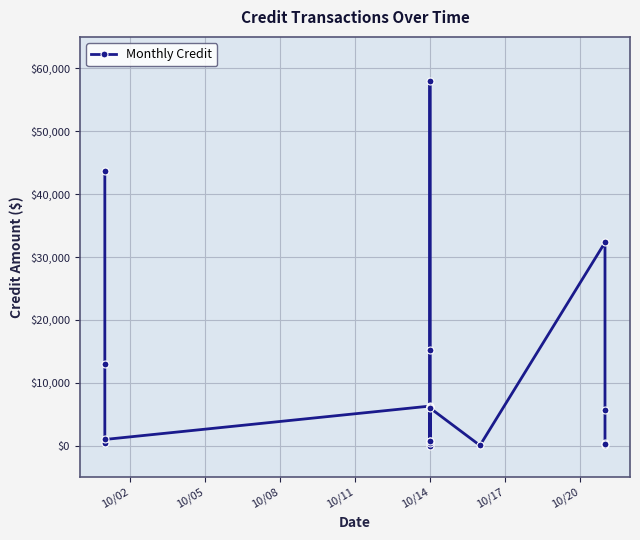

At which category does the chart reach its peak across all series?

10/14